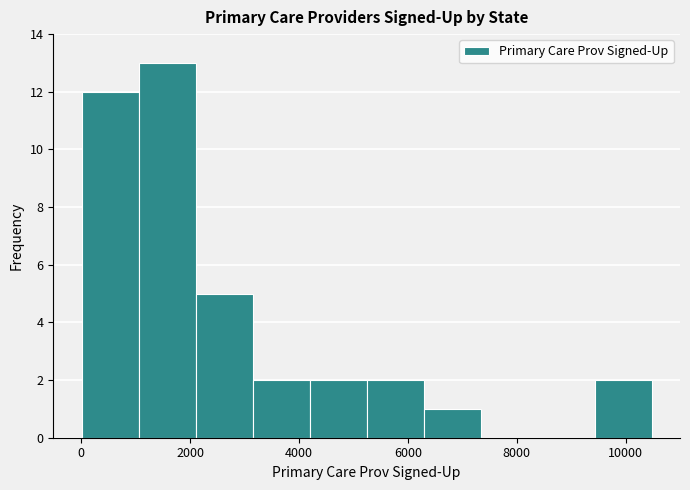

Over which range of the x-axis is the bar tallest?

1000 to 2200